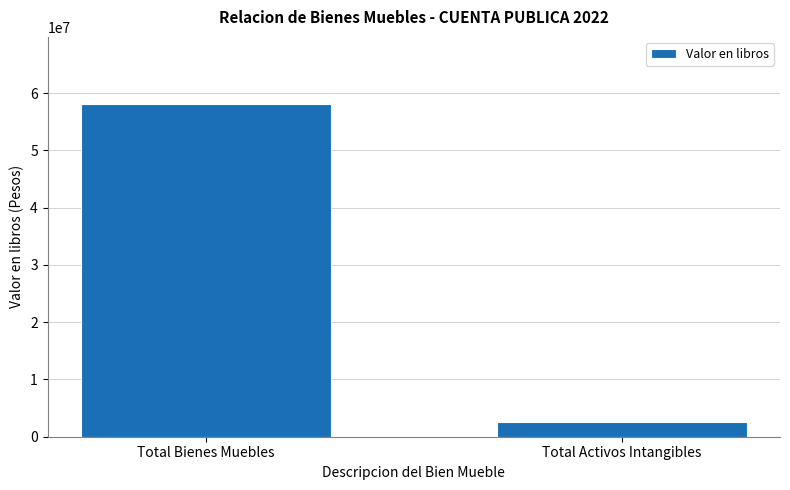

Reading left to right, list all the values displayed in this chart.

Total Bienes Muebles=58177391	Total Activos Intangibles=2641256